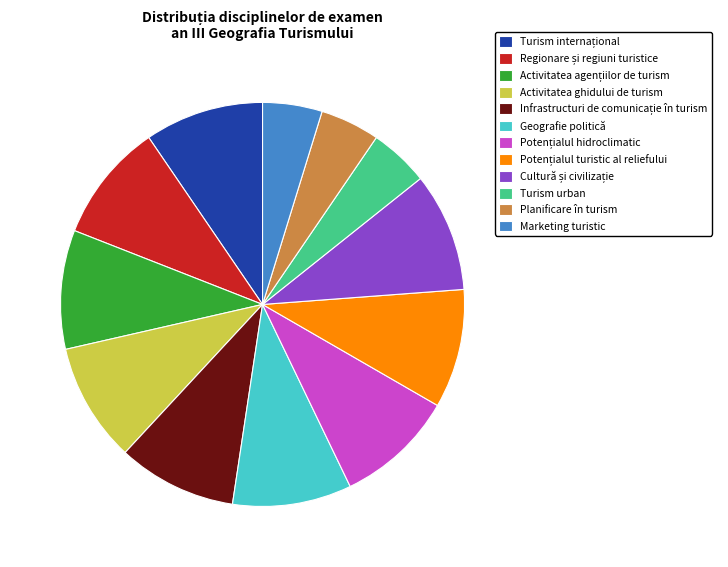

Does any single category account for the majority?

No